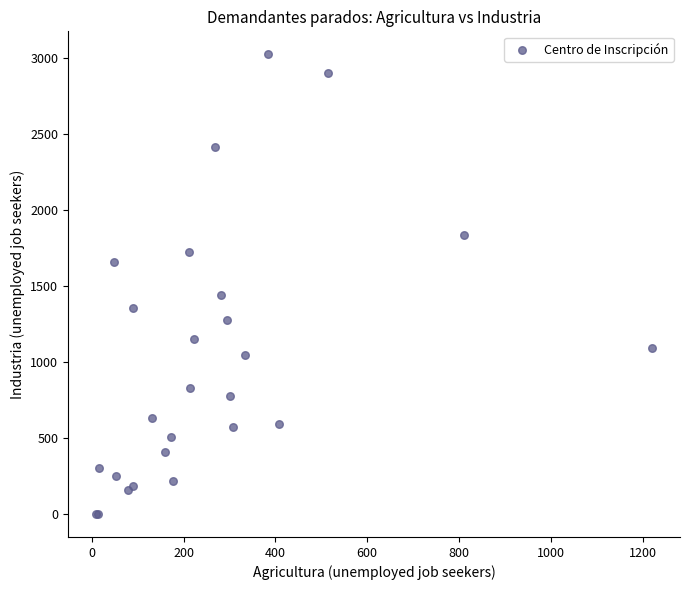

What Y value in the scatter plot is closest to 1513?

1442